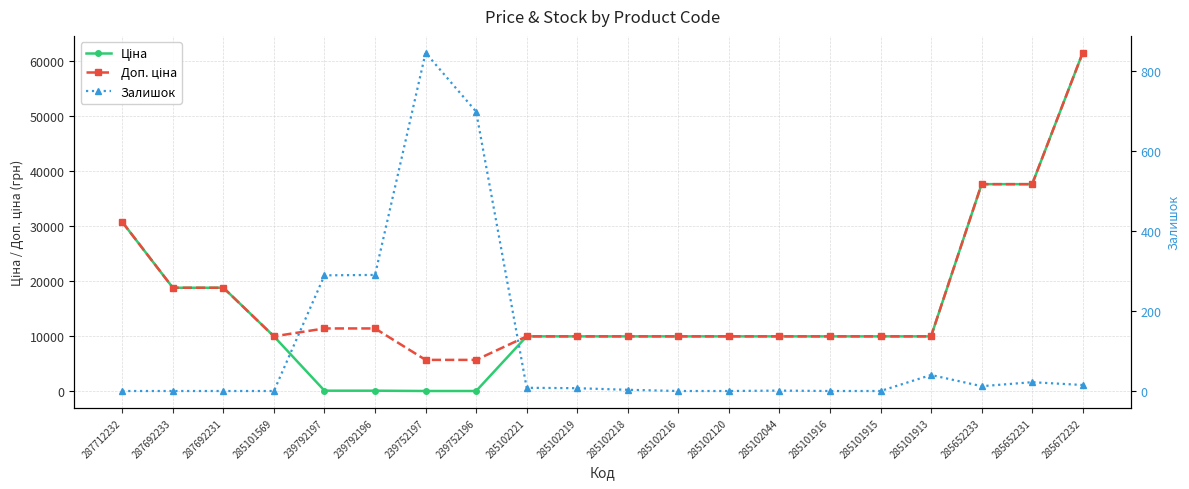

At how many categories does at least one series exceed 52281?

1